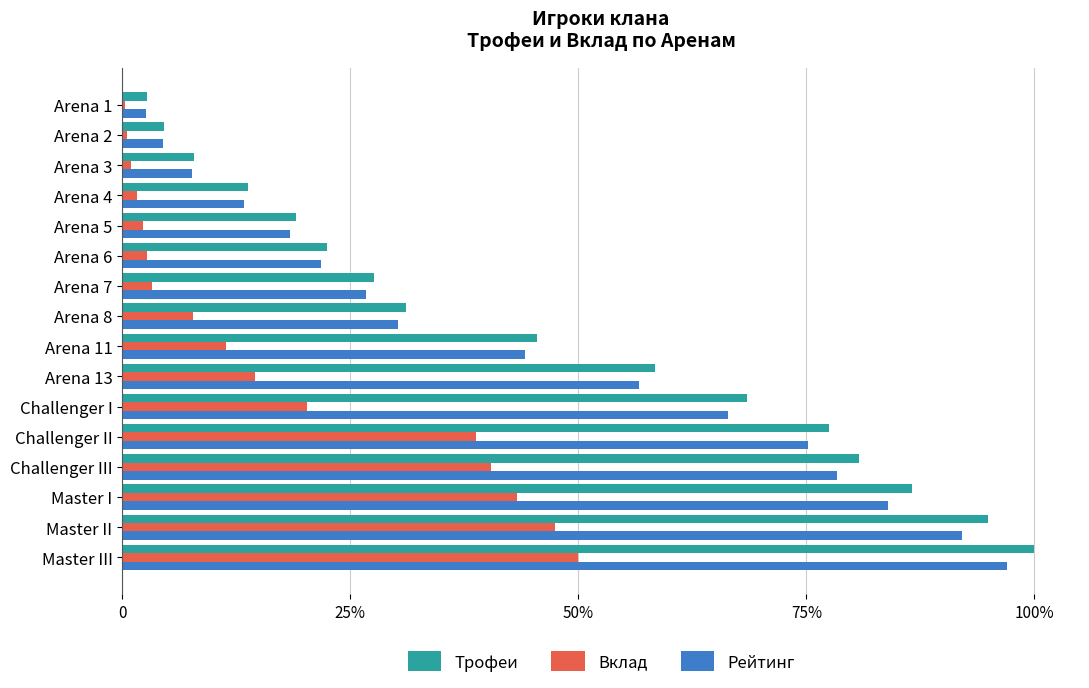

What are all the series names shown in the legend?

Трофеи, Вклад, Рейтинг